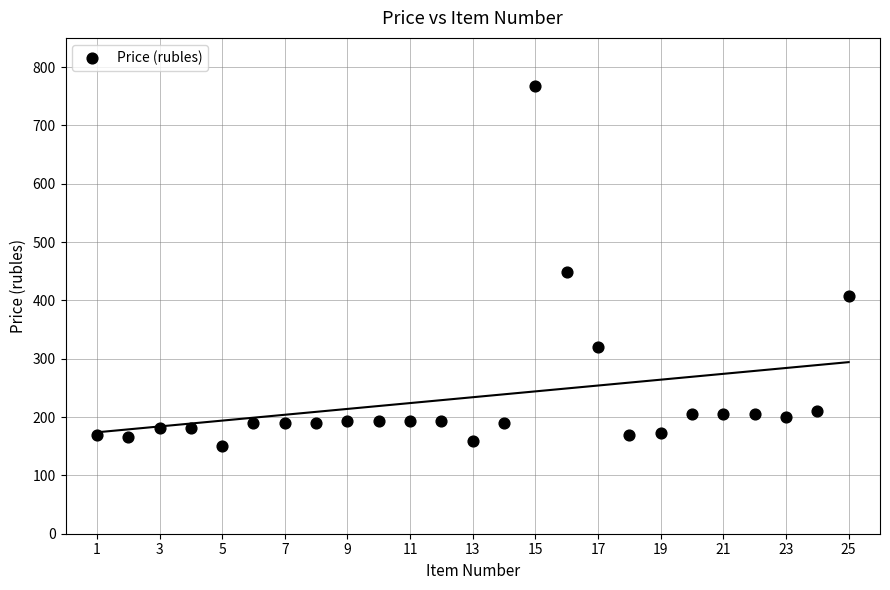

What Y value in the scatter plot is closest to 459?

448